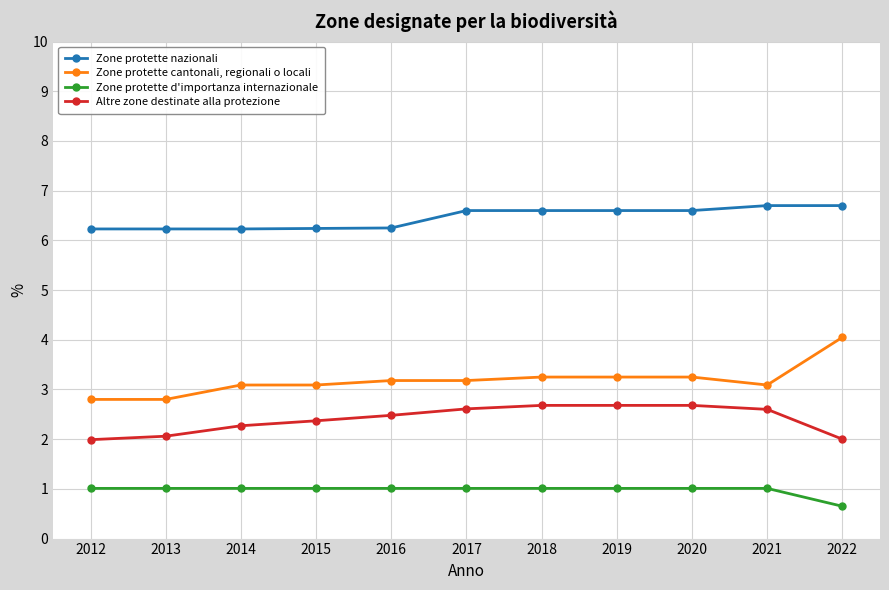

Which series has the largest total across all categories?

Zone protette nazionali